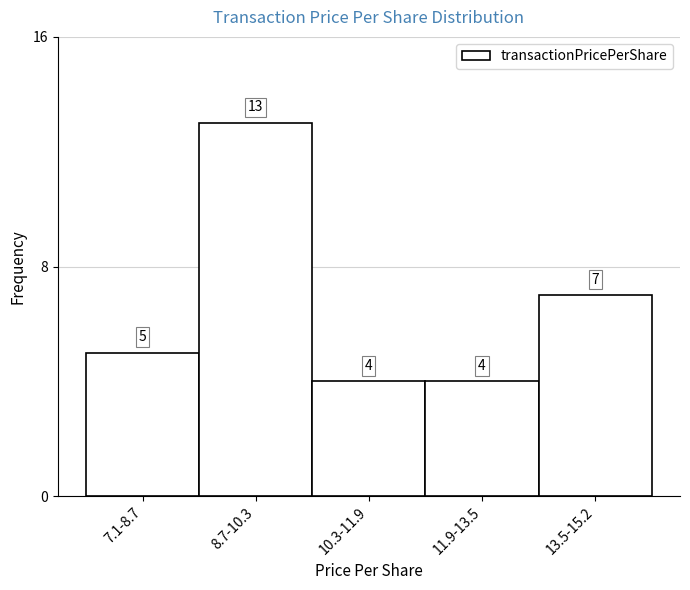

Reading left to right, extract all data points from this chart.

7.1-8.7=5	8.7-10.3=13	10.3-11.9=4	11.9-13.5=4	13.5-15.2=7